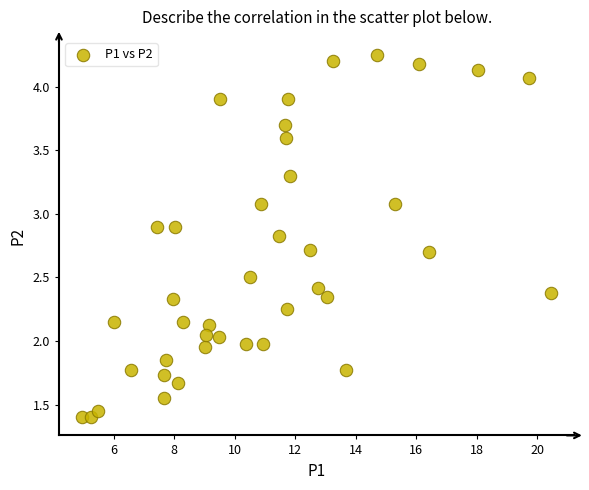

What is the range of X values (max minus min)?

15.5